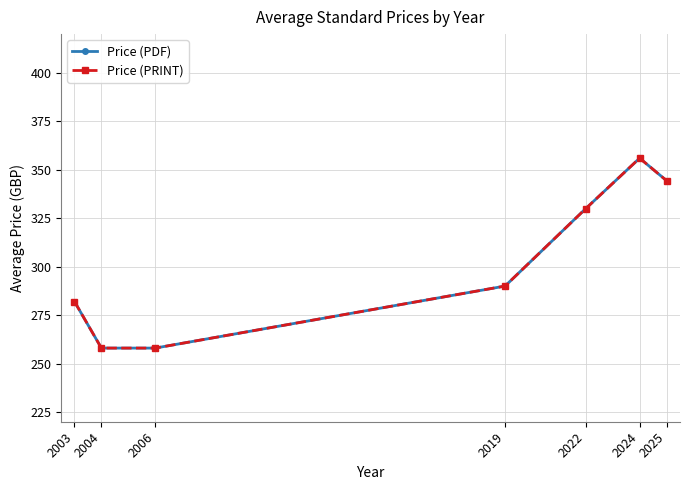

Reading left to right, what are all the values shown in this chart?

Price (PDF): 282.0	258.0	258.0	290.0	330.0	356.0	344.4
Price (PRINT): 282.0	258.0	258.0	290.0	330.0	356.0	344.4